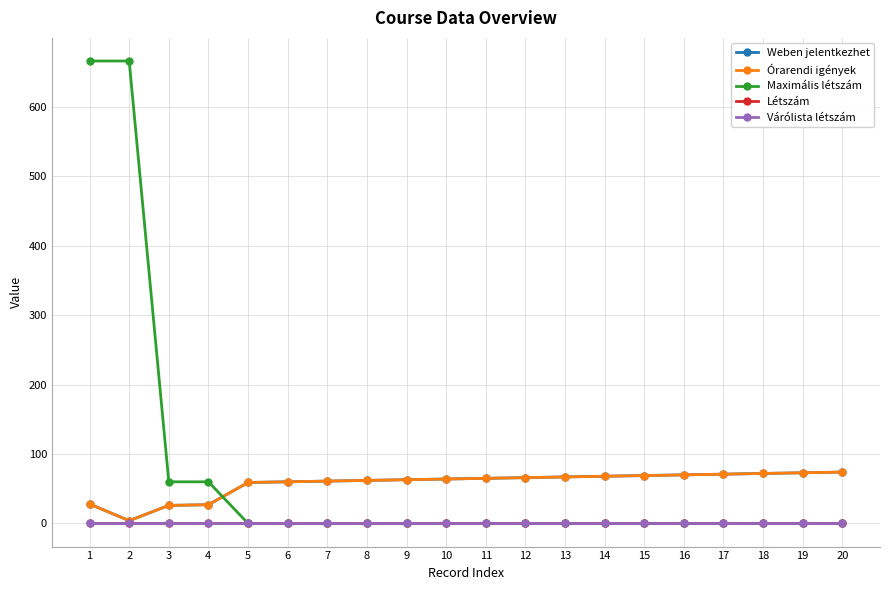

At how many categories does at least one series exceed 645?

2